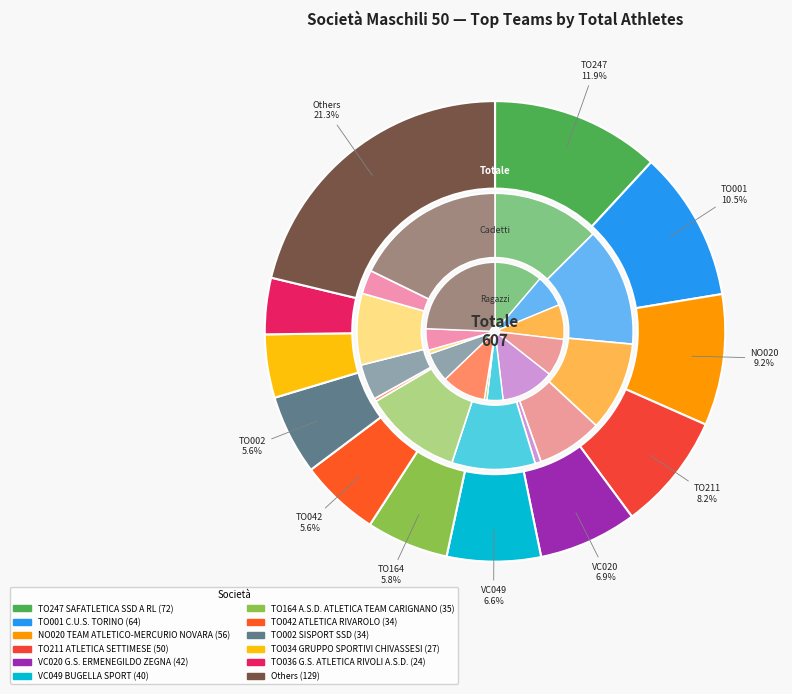

Does 11 represent more than half of the total?

No